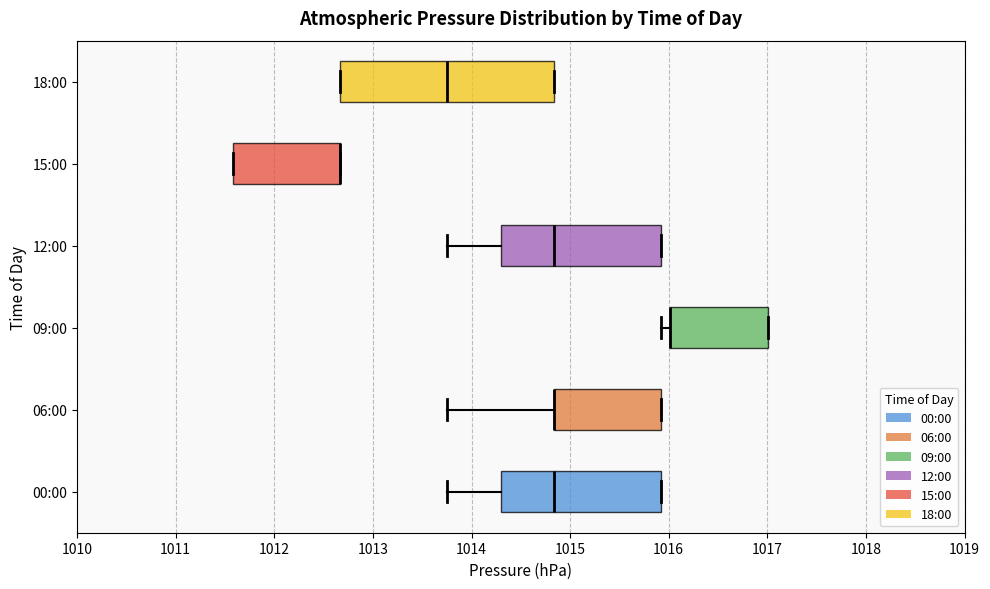

Reading bottom to top, read every box against the x-axis: the position of its median line, the range the box covers, and the ends of its whiskers. The values are not printed on the chart, so give them approximately, as read against the axis.

00:00: median 1014.8, box 1014.3 to 1015.9, whiskers 1013.8 to 1015.9
06:00: median 1014.8 (drawn on the box's left edge), box 1014.8 to 1015.9, whiskers 1013.8 to 1015.9
09:00: median 1016.0 (drawn on the box's left edge), box 1016.0 to 1017.0, whiskers 1015.9 to 1017.0
12:00: median 1014.8, box 1014.3 to 1015.9, whiskers 1013.8 to 1015.9
15:00: median 1012.7 (drawn on the box's right edge), box 1011.6 to 1012.7, whiskers 1011.6 to 1012.7
18:00: median 1013.8, box 1012.7 to 1014.8, whiskers 1012.7 to 1014.8